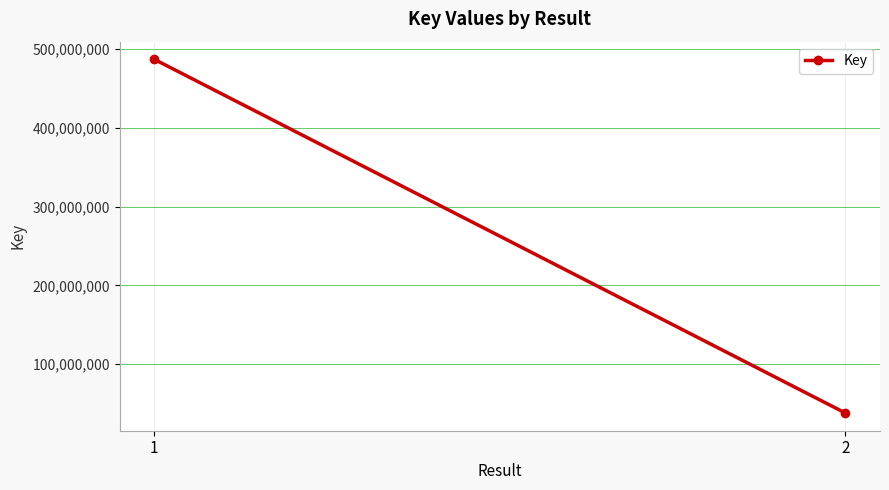

What is the sum of all values?

525004124